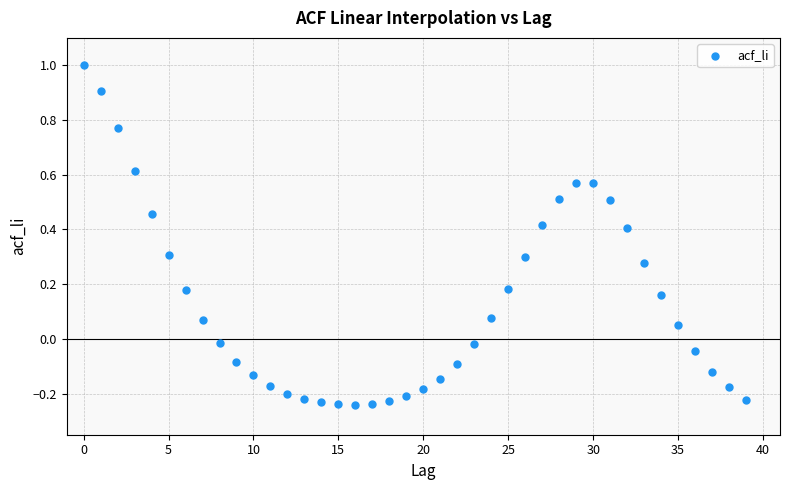

What is the range of Y values (max minus min)?

1.2